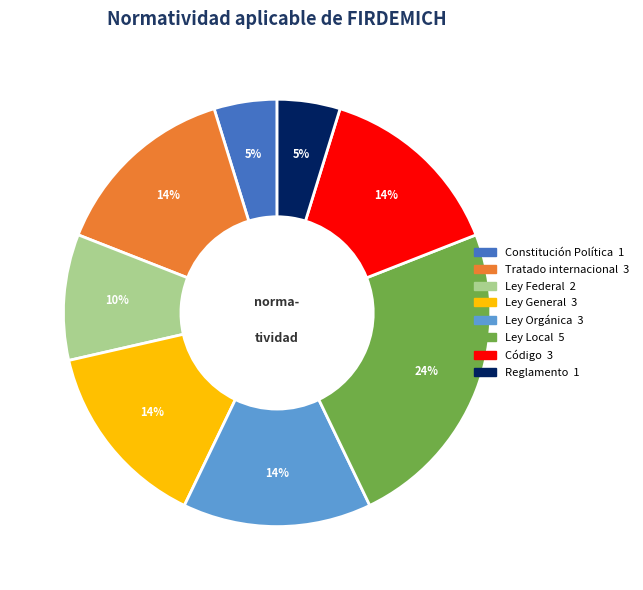

To the nearest percent, what is the average slice percentage?

12%